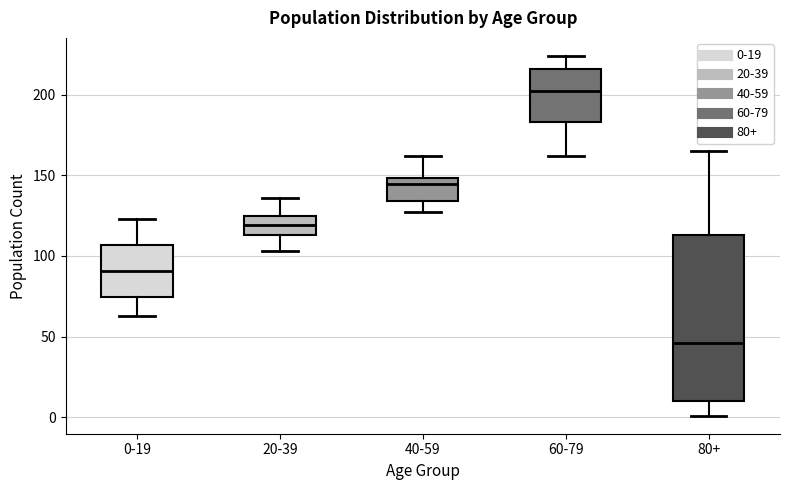

Reading left to right, transcribe this box plot: for each box, give where its median line is, the range the box spans, and where its two whiskers end, as read against the y-axis. The values are not printed on the chart, so give them approximately, as read against the axis.

0-19: median 90, box 75 to 105, whiskers 65 to 125
20-39: median 120, box 115 to 125, whiskers 105 to 135
40-59: median 145, box 135 to 150, whiskers 125 to 160
60-79: median 205, box 185 to 215, whiskers 160 to 225
80+: median 45, box 10 to 115, whiskers 0 to 165